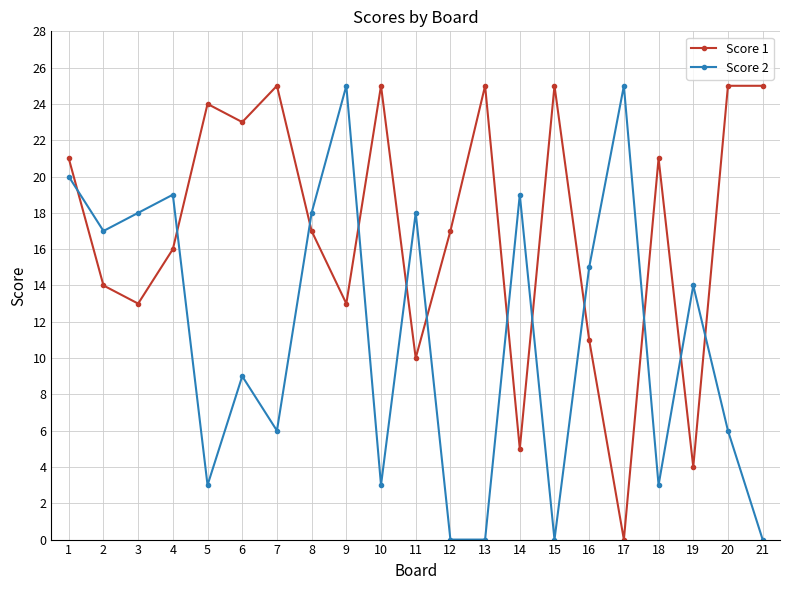

The Score 2 series shows 39 at 17. True or false?

False